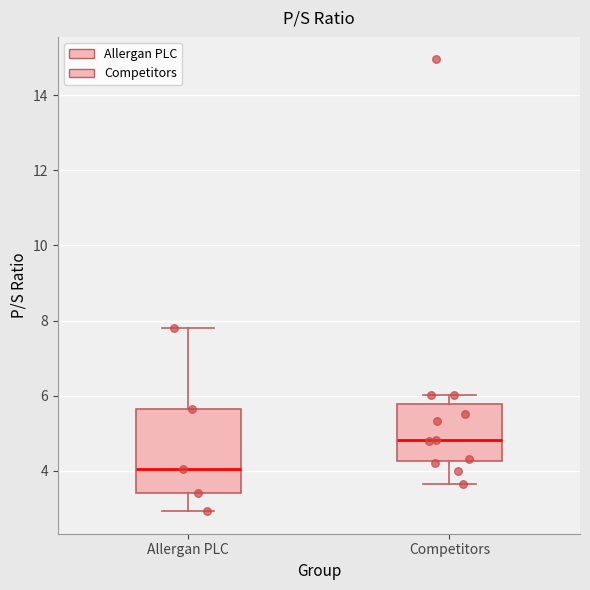

Reading left to right, transcribe this box plot: for each box, give where its median line is, the range the box spans, and where its two whiskers end, as read against the y-axis. The values are not printed on the chart, so give them approximately, as read against the axis.

Allergan PLC: median 4.0, box 3.4 to 5.6, whiskers 3.0 to 7.8
Competitors: median 4.8, box 4.2 to 5.8, whiskers 3.6 to 6.0